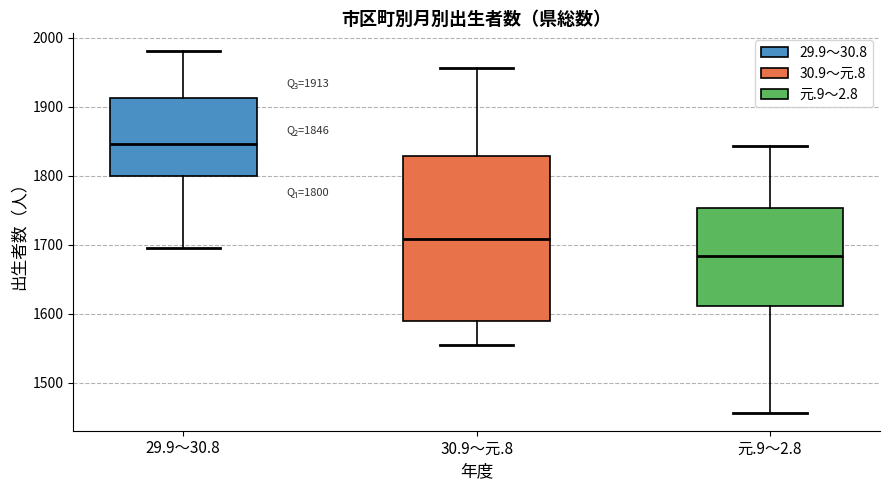

Comparing the boxes themselves (not the whiskers), which one is the tallest?

30.9～元.8